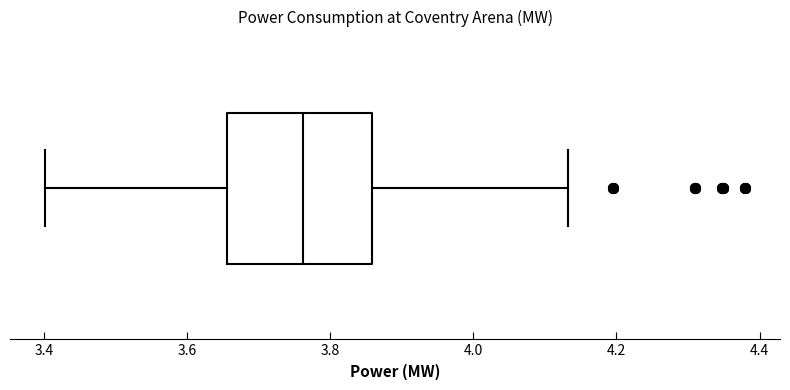

Where does the left whisker of the box end on the x-axis? The values are not printed on the chart, so give them approximately, as read against the axis.

3.40